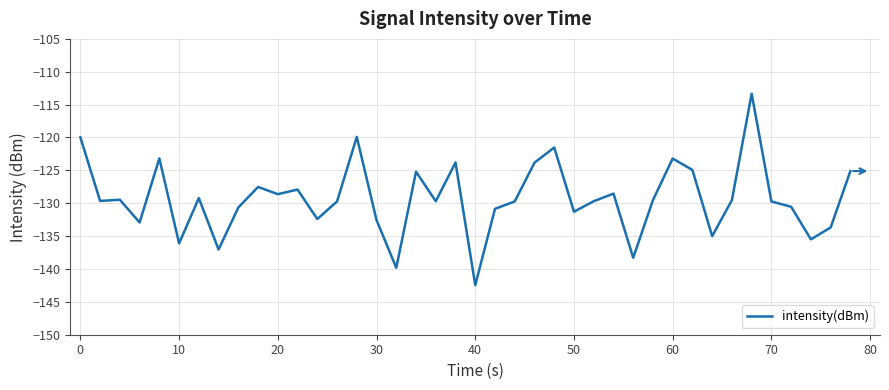

Does the chart display data point markers on the line(s)?

No